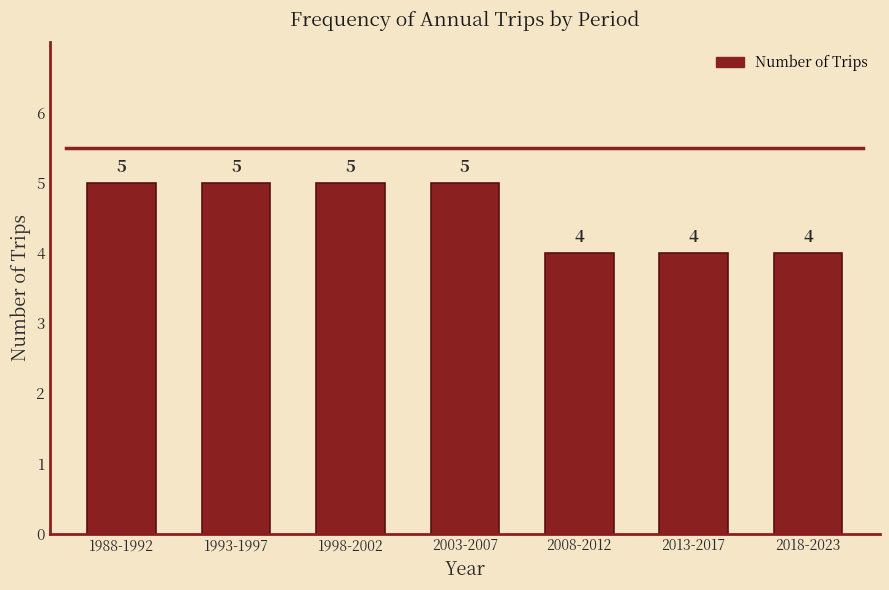

Reading left to right, list all the values displayed in this chart.

5	5	5	5	4	4	4